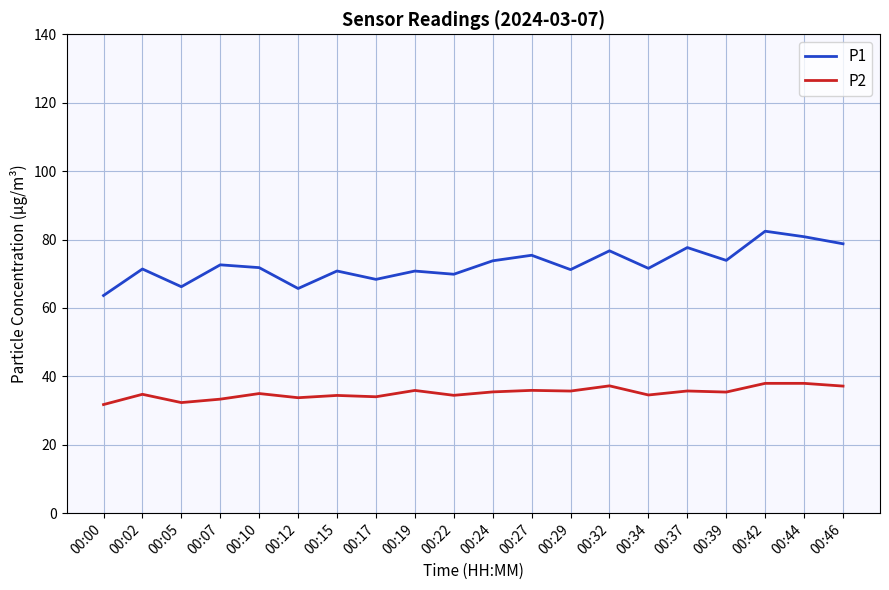

What is the difference between the highest and lowest values at 00:27?

39.5